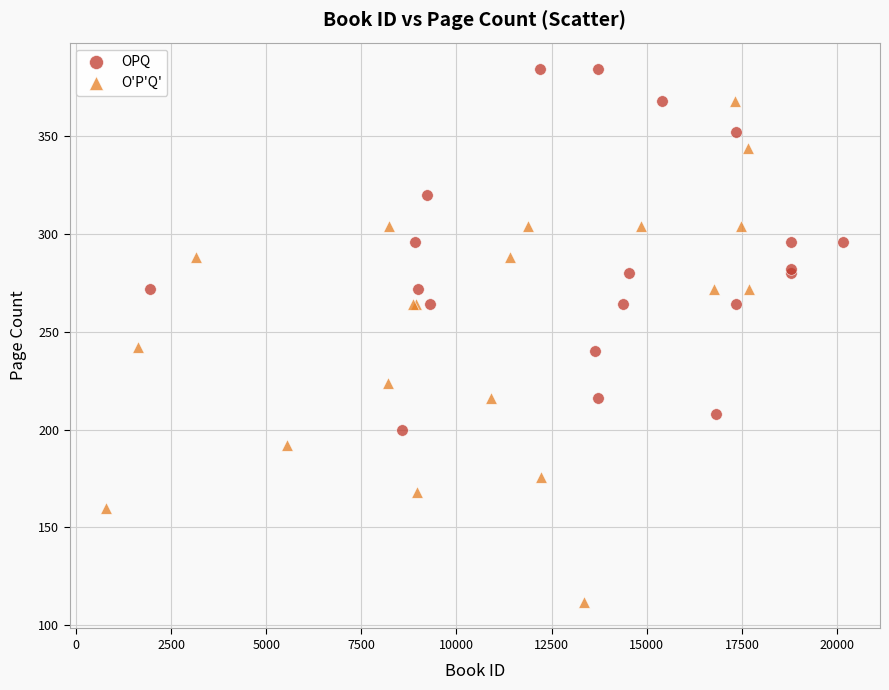

What are all the series names shown in the legend?

OPQ, O'P'Q'